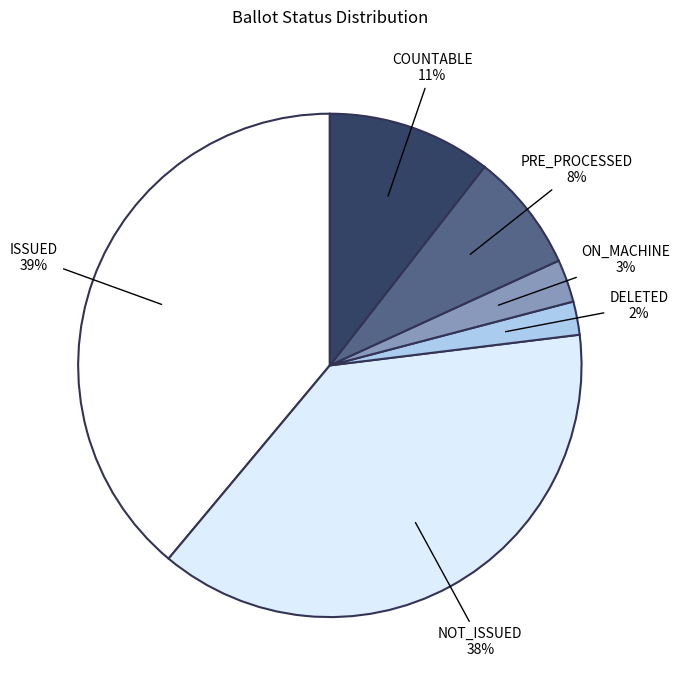

Is the sum of NOT_ISSUED and DELETED greater than half?

No